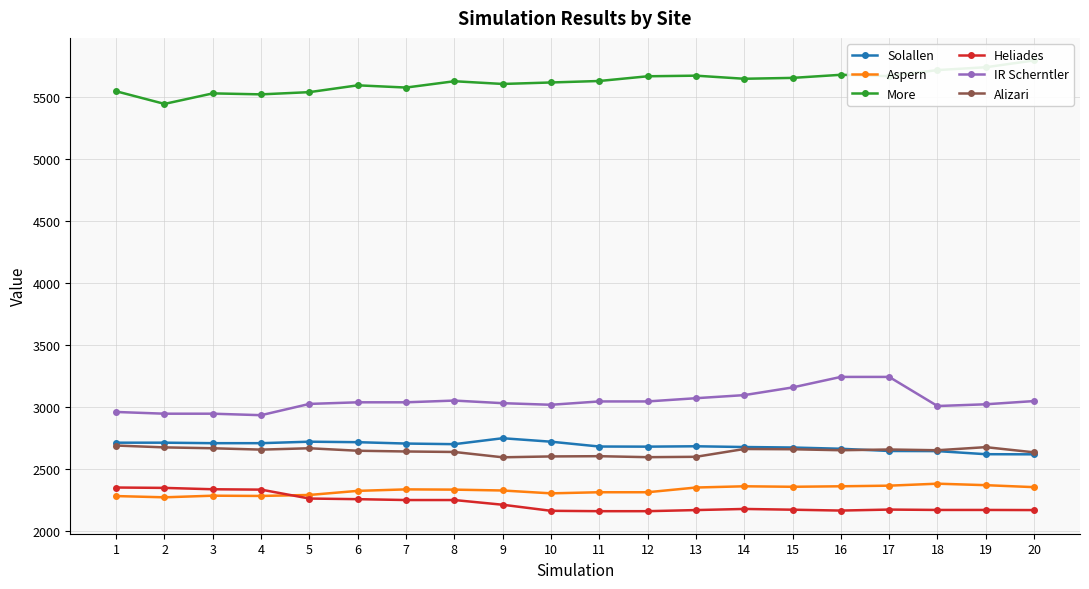

Is this an area chart (filled region under the line)?

No